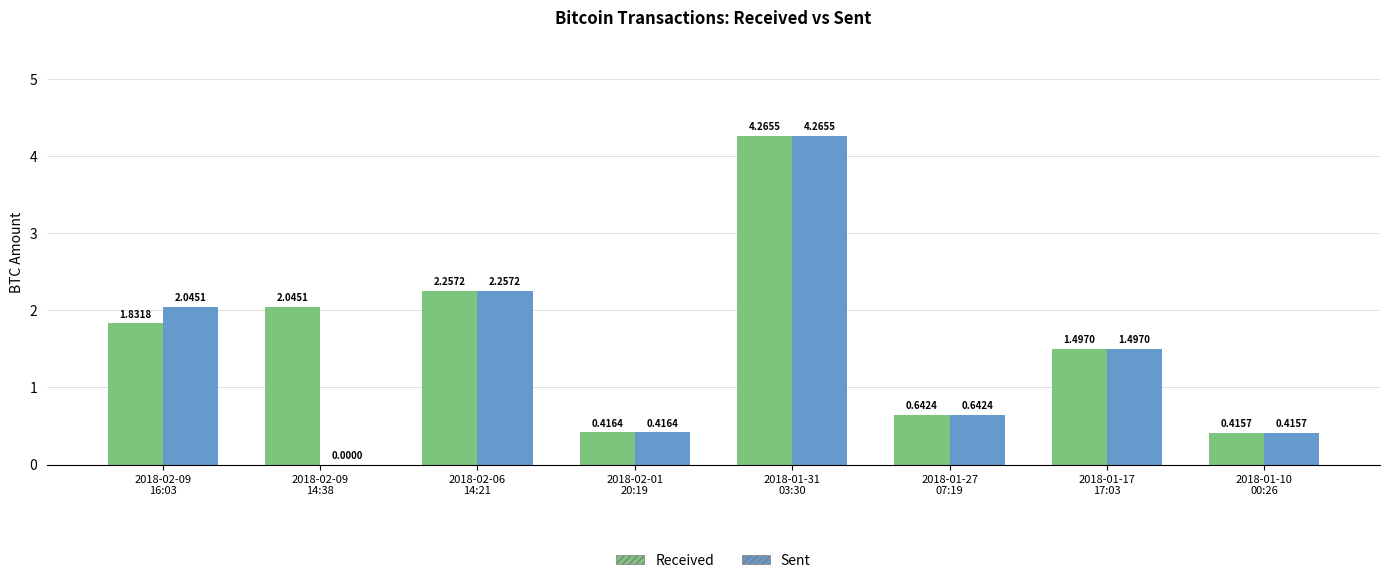

Are the bars horizontal?

No